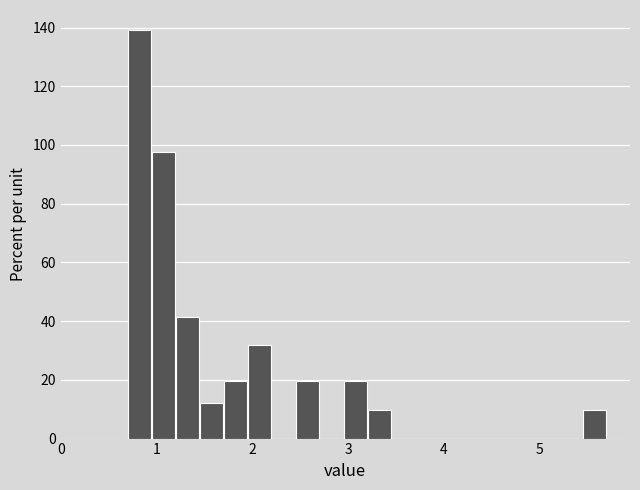

Around what value on the x-axis is the tallest bar? Give the approximate position of its centre, as read against the axis.

0.8